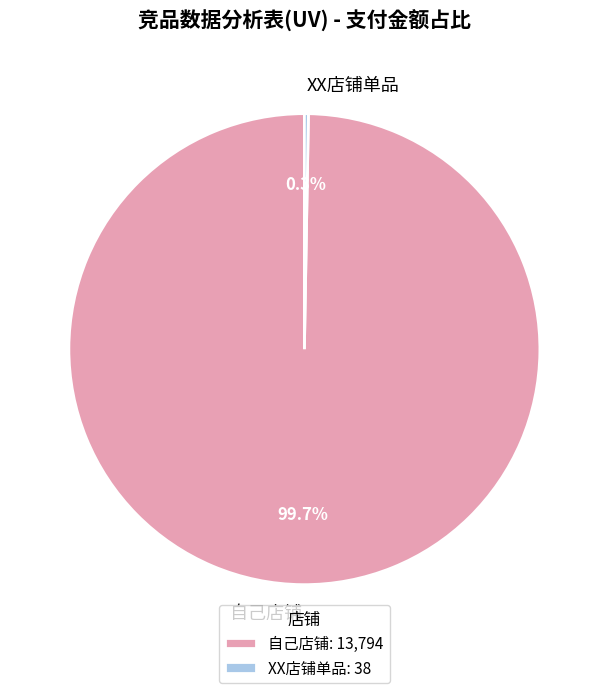

Is there a majority slice in this chart?

Yes